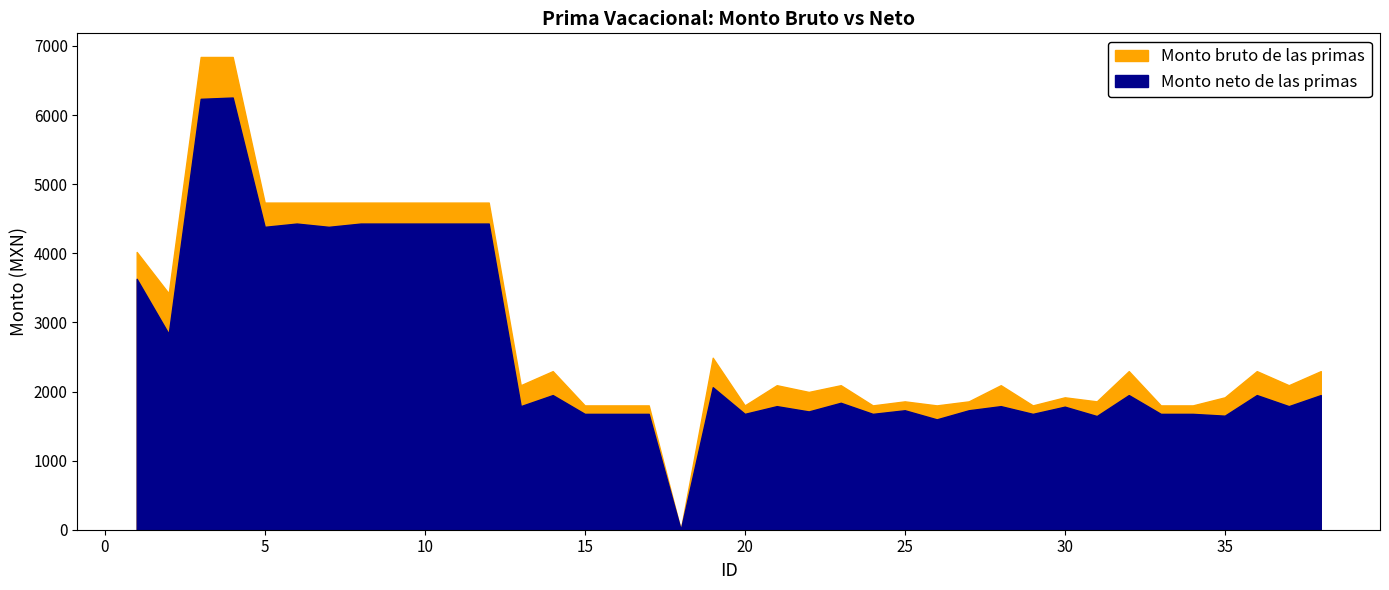

How many values in the Monto bruto de las primas series exceed 2091?

22